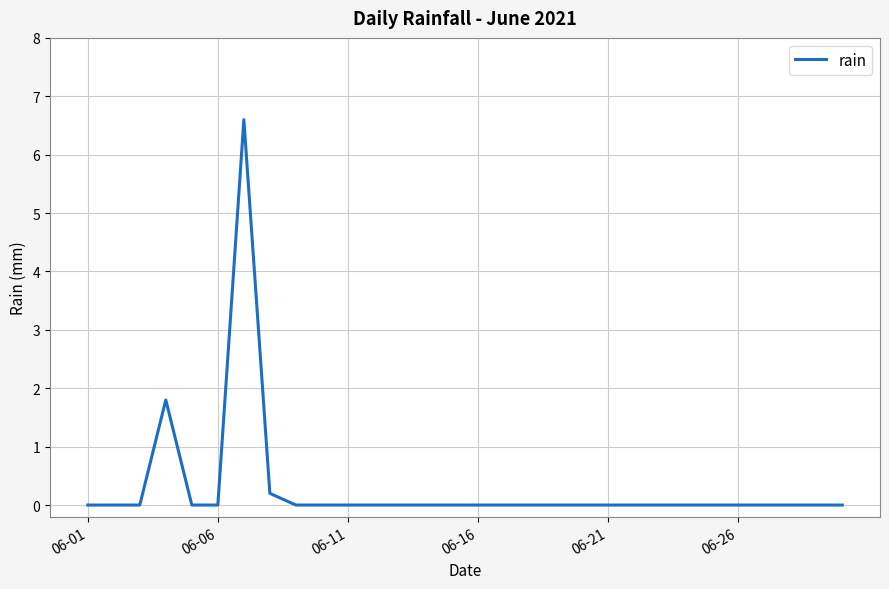

Does the chart have visible grid lines?

Yes